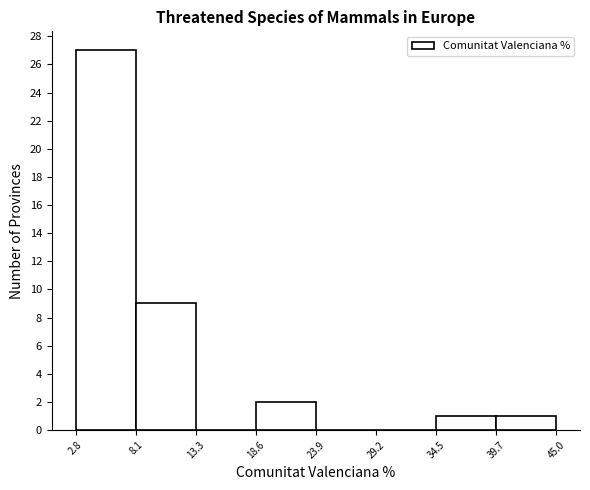

Which range on the x-axis has the tallest bar?

2.8 to 8.1